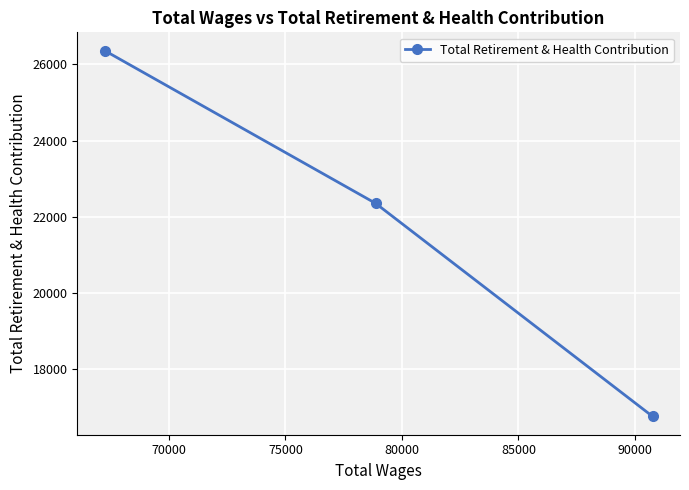

What is the difference between the maximum and minimum values?

9593